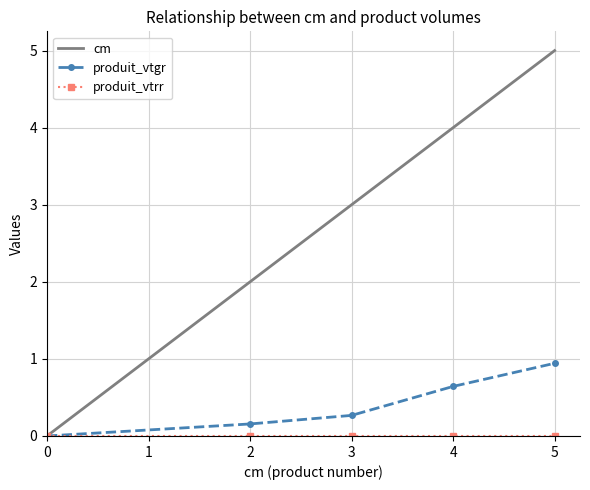

What is the total value across all series at 2?

2.2